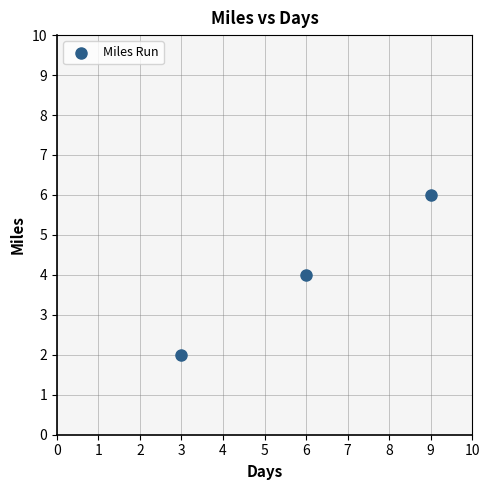

What is the range of X values (max minus min)?

6